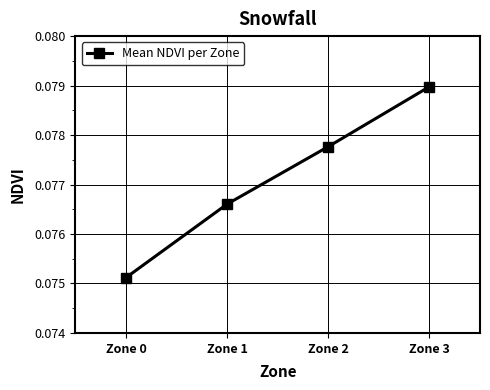

The value at Zone 1 is 0.0. True or false?

False